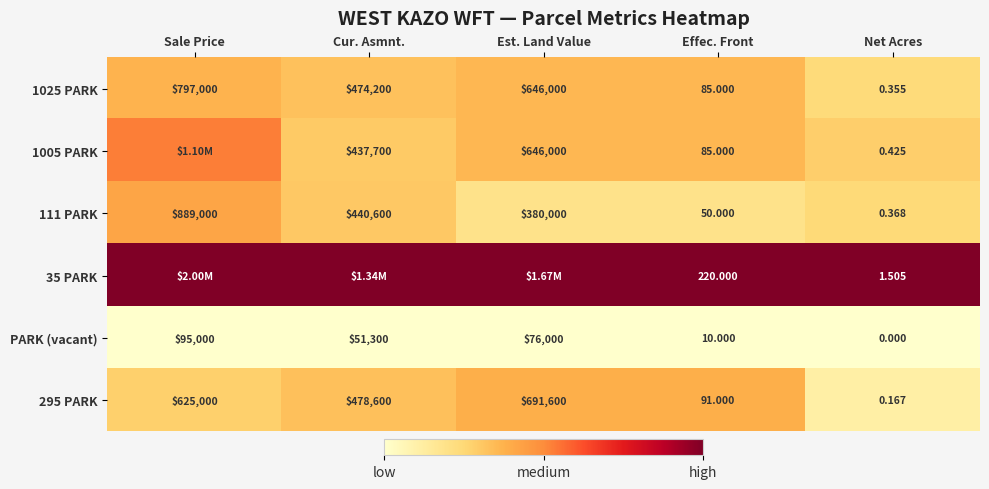

At which label is 295 PARK closest to 345800?

Cur. Asmnt.